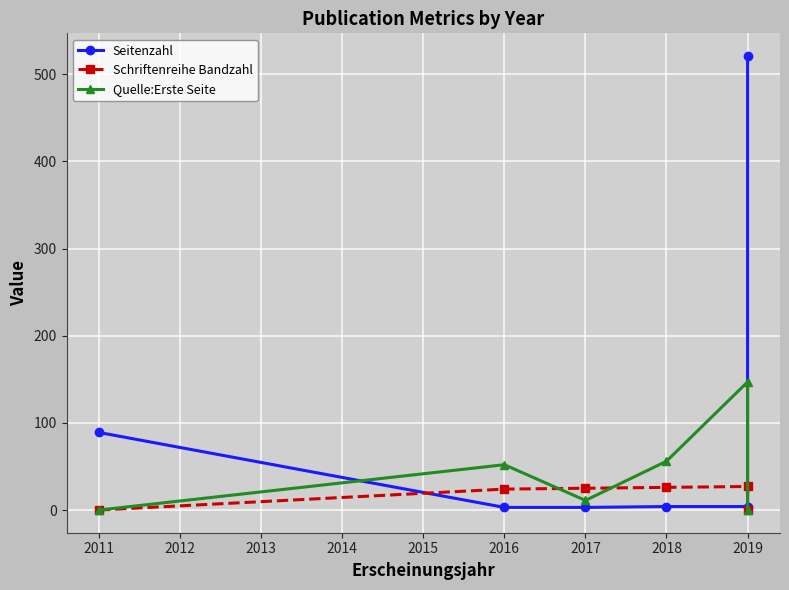

What are all the series names shown in the legend?

Seitenzahl, Schriftenreihe Bandzahl, Quelle:Erste Seite